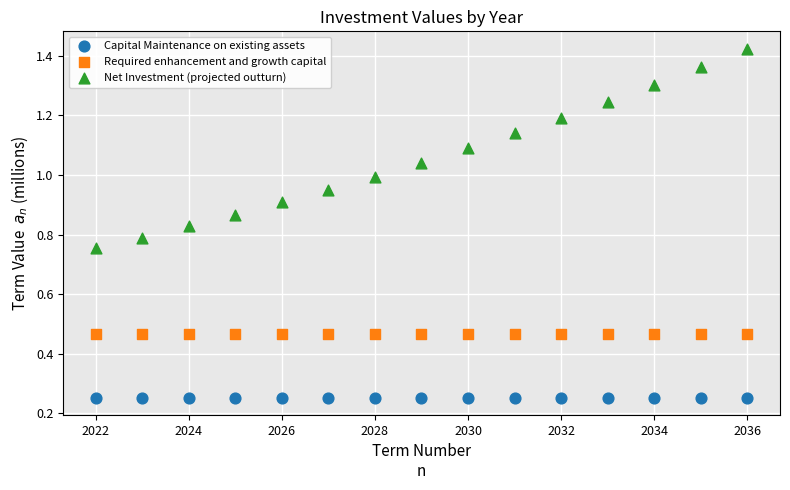

What are all the series names shown in the legend?

Capital Maintenance on existing assets, Required enhancement and growth capital, Net Investment (projected outturn)